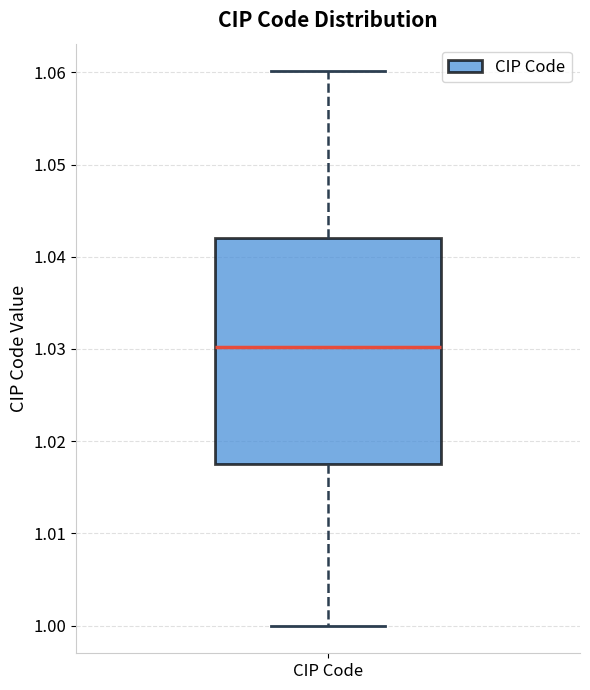

Where does the median line of the box for CIP Code sit on the y-axis? The values are not printed on the chart, so give them approximately, as read against the axis.

1.030